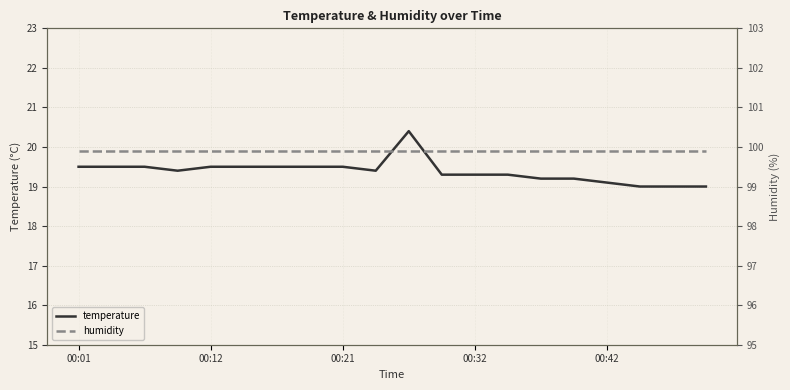

What is the lowest value of the temperature series?

19.0